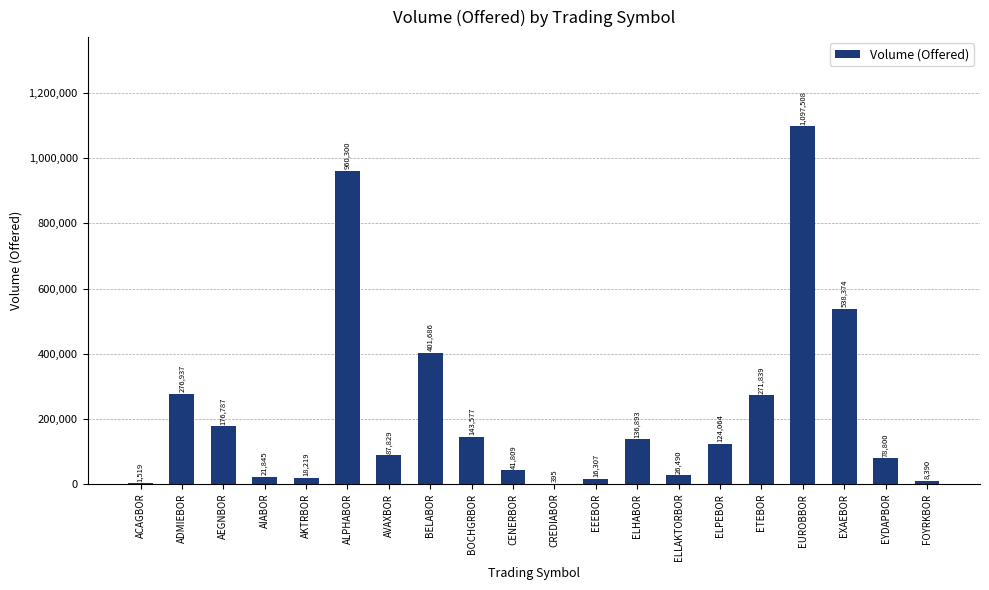

What is the change in value from AVAXBOR to ELHABOR?

+49064